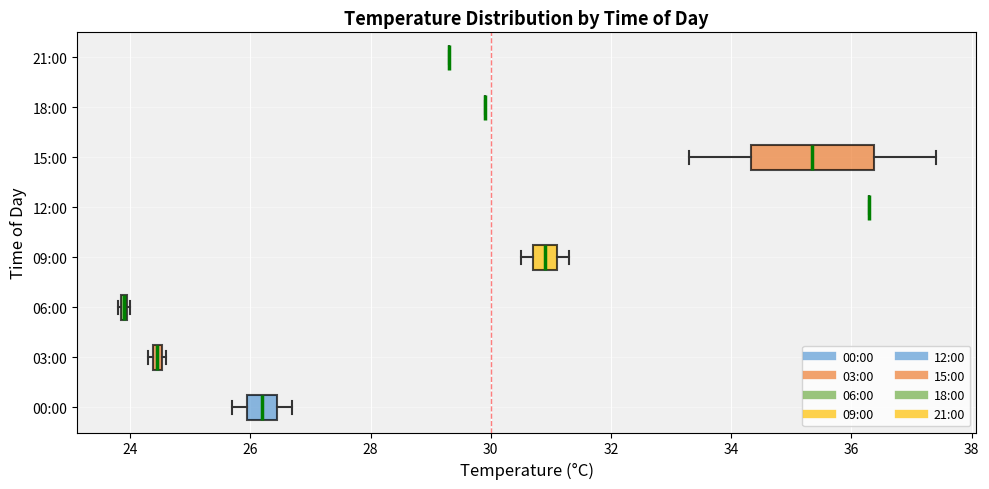

Where is the right edge of the box for 03:00 on the x-axis? The values are not printed on the chart, so give them approximately, as read against the axis.

24.6